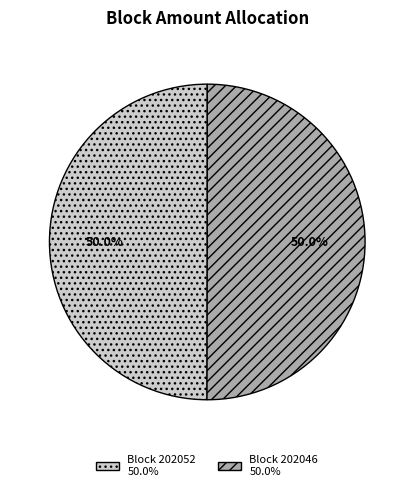

Count the number of slices in the pie.

2